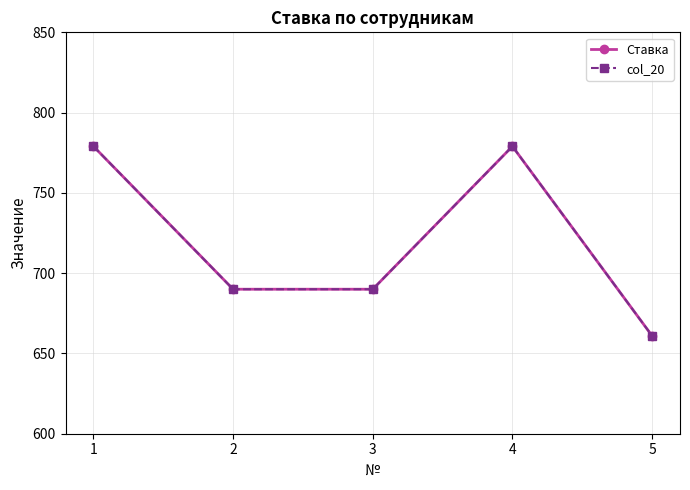

List the labels in order of Ставка value, largest first.

1, 4, 2, 3, 5